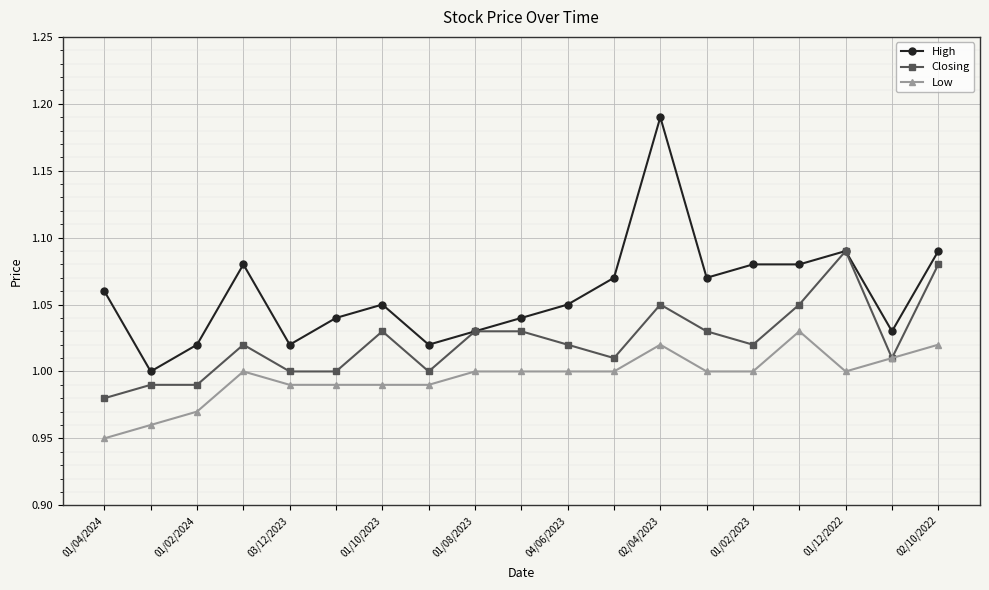

Which series has the largest range (max minus min)?

High